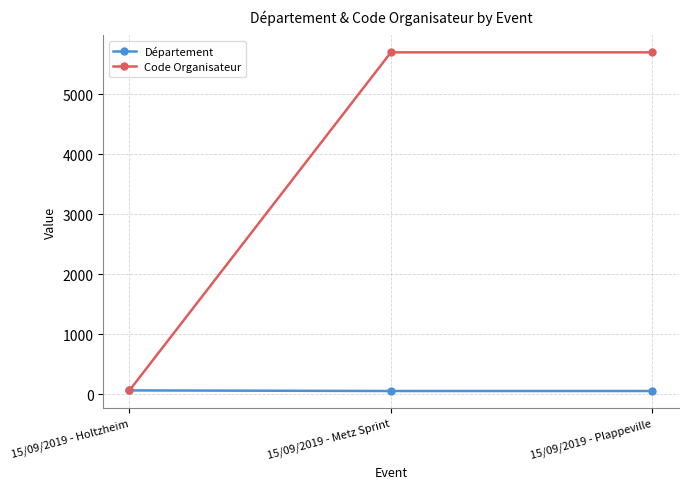

What is the approximate value of Code Organisateur at 15/09/2019 - Holtzheim, to the nearest 100?

100